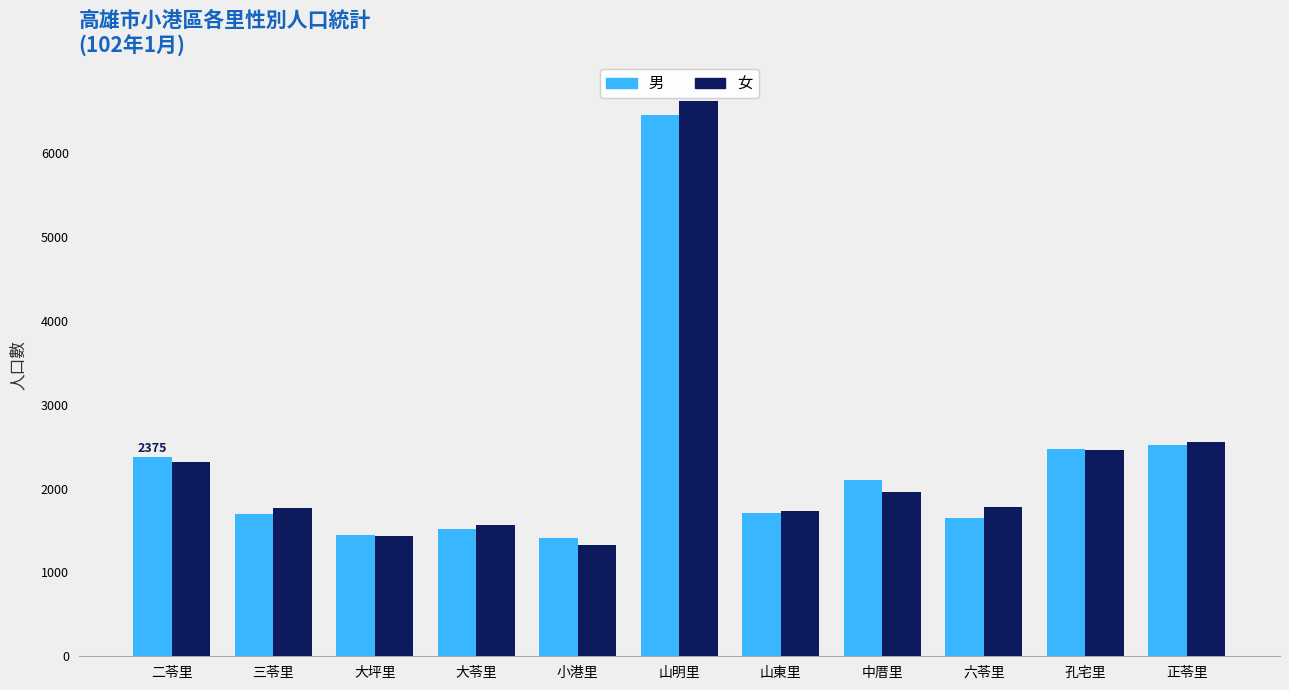

Which series has the widest spread of values?

女